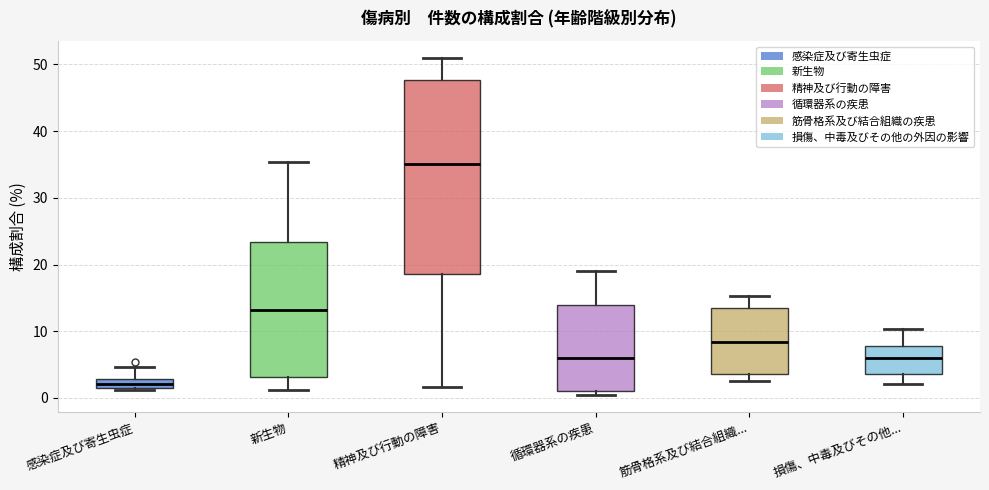

Which box is the tallest, from its lower edge to its upper edge?

精神及び行動の障害